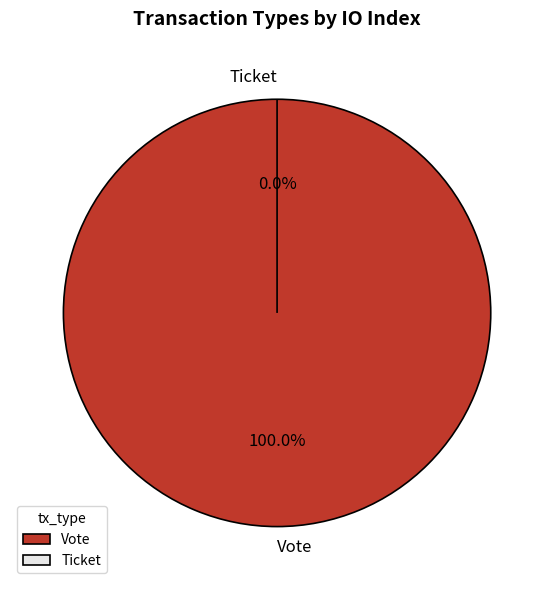

Rank the categories by value from highest to lowest.

Vote, Ticket